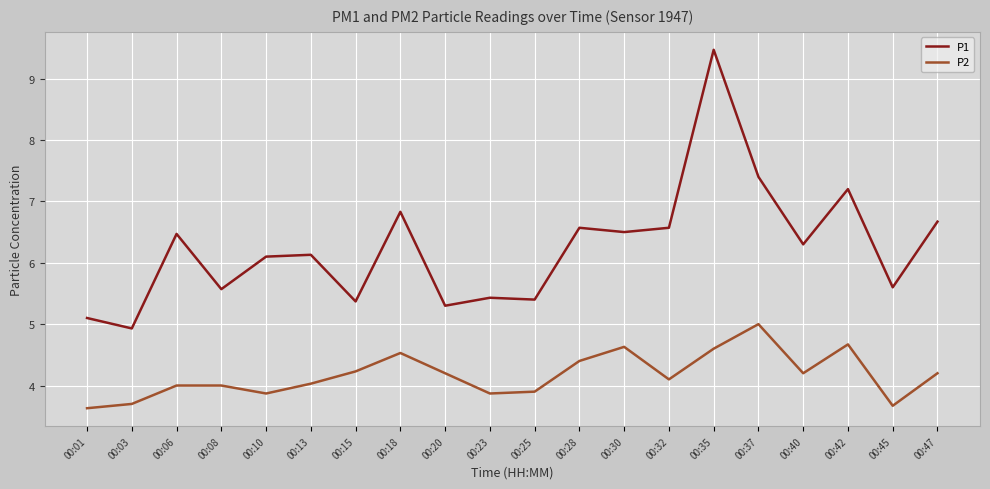

At how many categories does at least one series exceed 8?

1